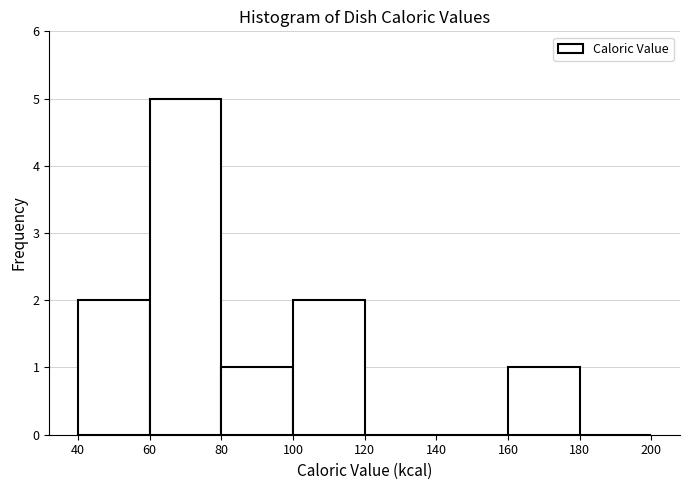

Reading left to right, list every bar in this chart as the range it spans on the x-axis followed by its height. The values are not printed on the chart, so give them approximately, as read against the axis.

40 to 60: 2
60 to 80: 5
80 to 100: 1
100 to 120: 2
120 to 140: 0
140 to 160: 0
160 to 180: 1
180 to 200: 0